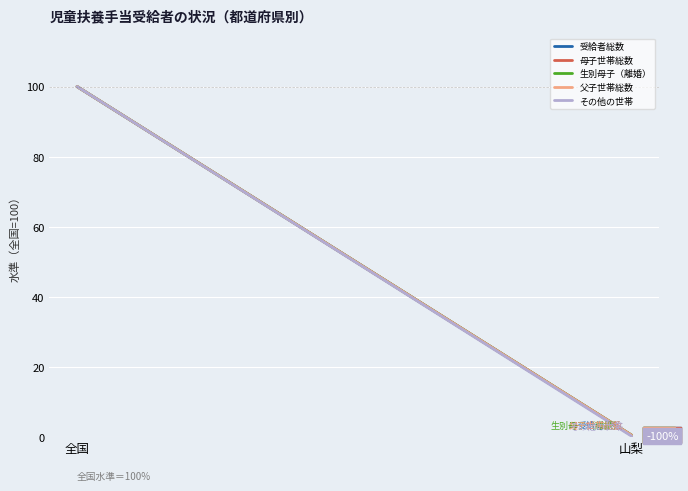

What are all the series names shown in the legend?

受給者総数, 母子世帯総数, 生別母子（離婚）, 父子世帯総数, その他の世帯